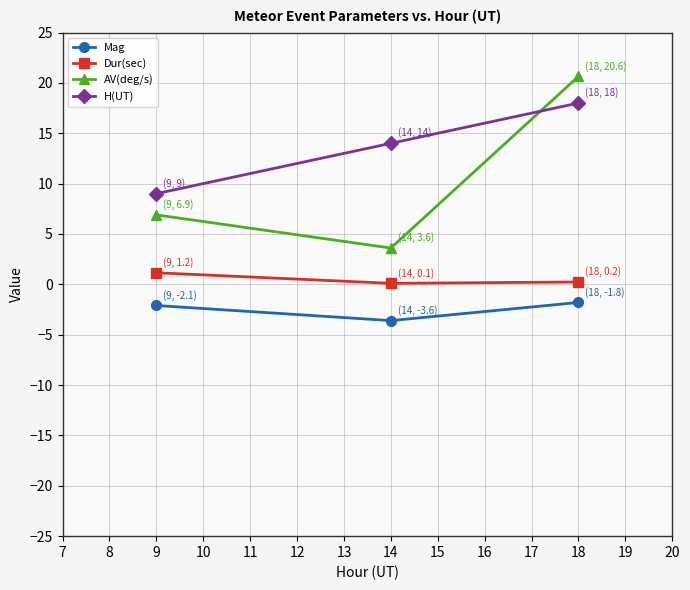

Count the H(UT) values in the range 9 to 18.

3